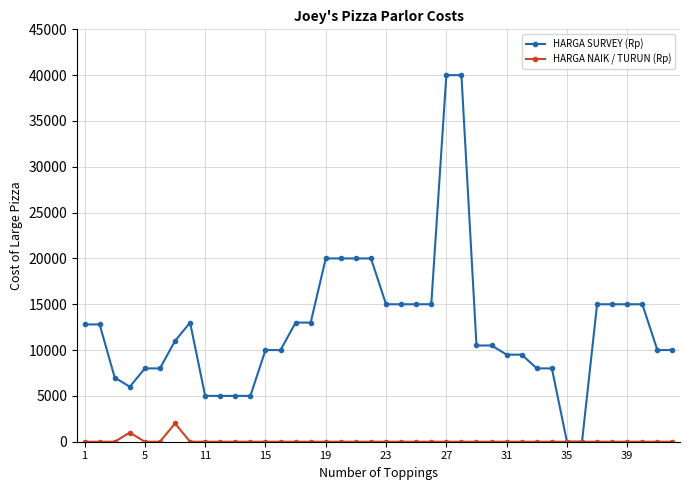

True or false: HARGA NAIK / TURUN (Rp) has more than 1 interior local peaks.

True